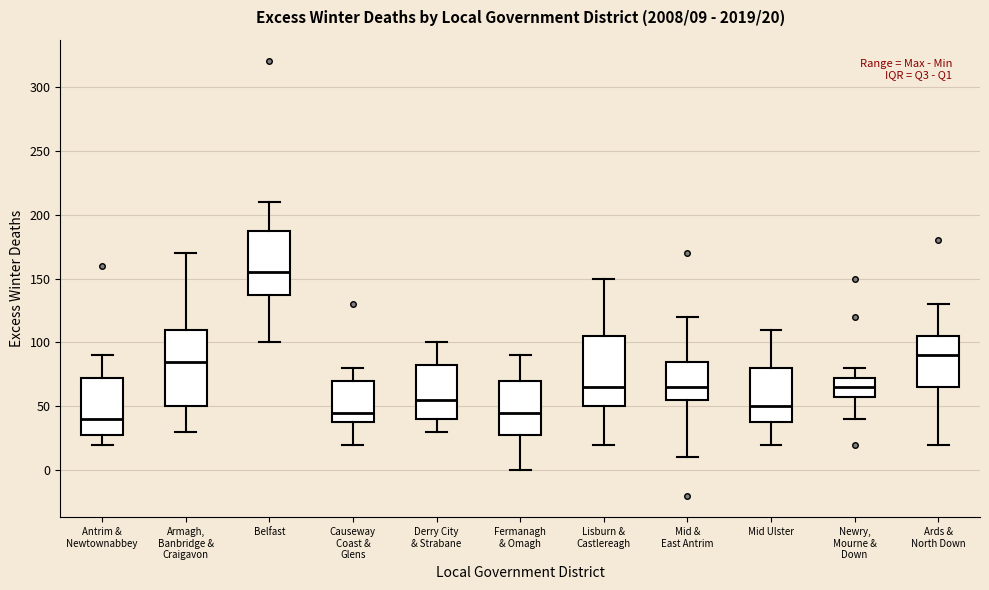

Comparing the boxes themselves (not the whiskers), which one is the tallest?

Armagh, Banbridge & Craigavon